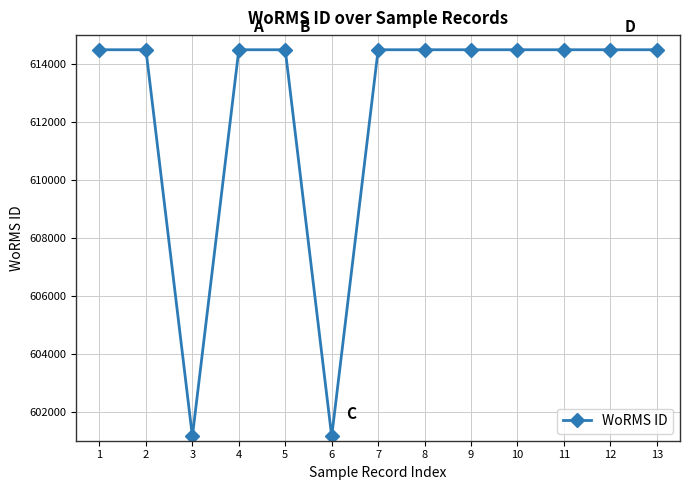

Reading left to right, transcribe all the data shown in this chart.

614495	614495	601148	614495	614495	601148	614495	614495	614495	614495	614495	614495	614495